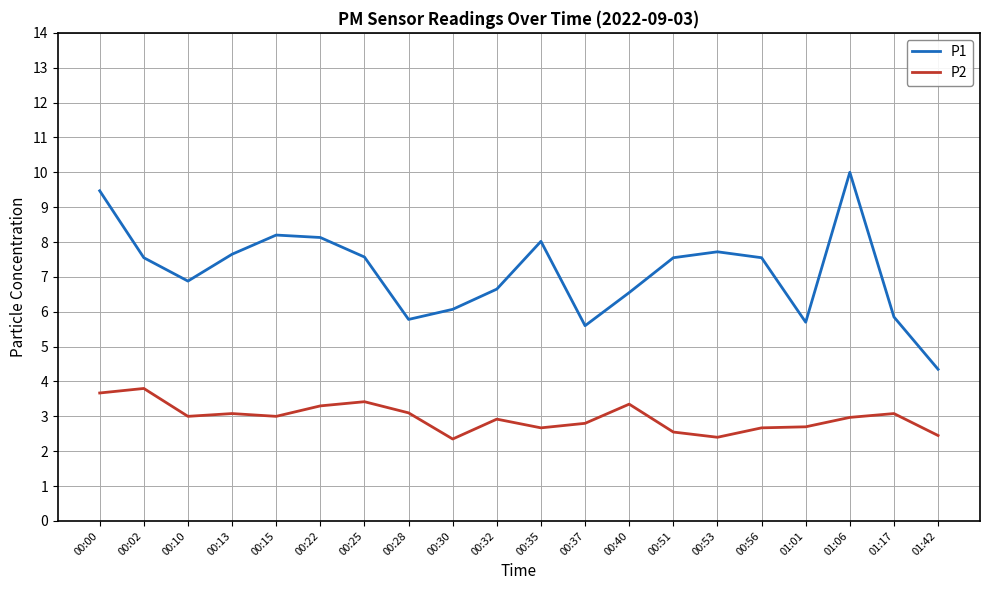

How many lines are shown in the chart?

2